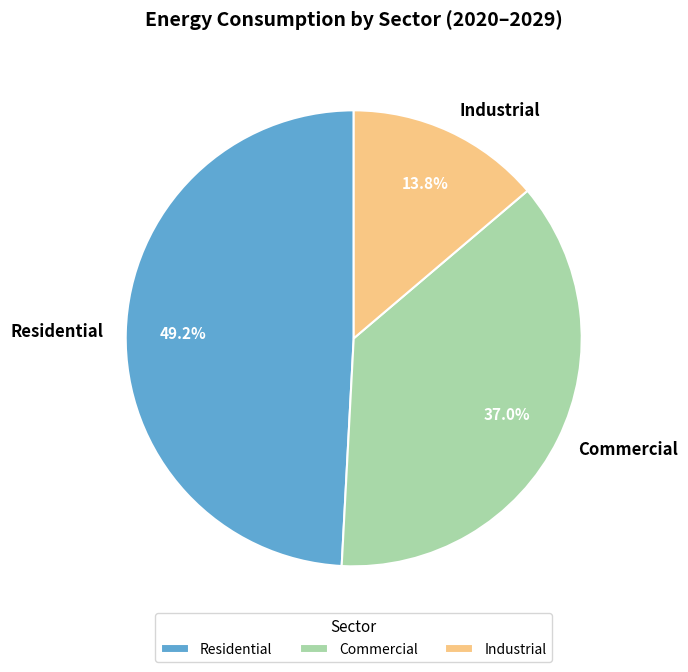

How many slices are in this pie chart?

3